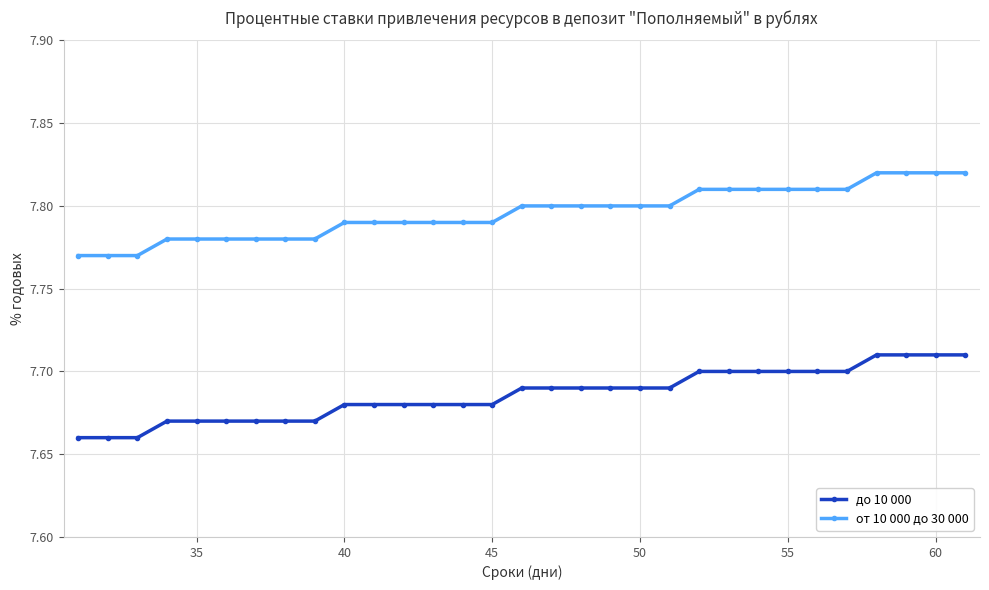

Rank the series by their average value, from lowest to highest.

до 10 000, от 10 000 до 30 000